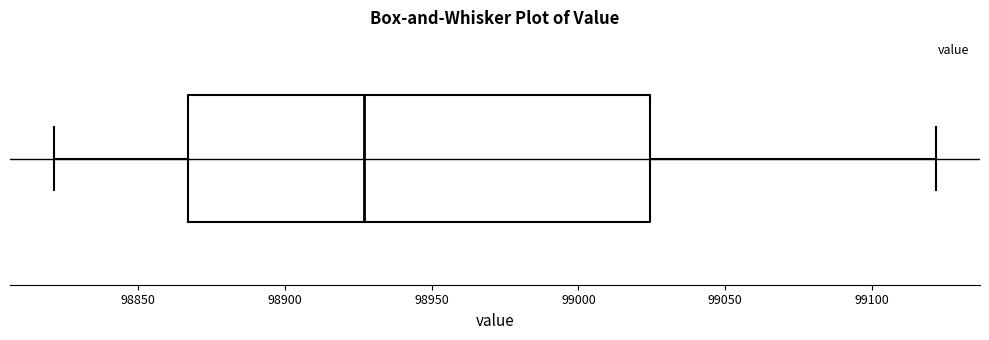

Read this box plot against the x-axis: the position of the median line, the range covered by the box, and the ends of both whiskers. The values are not printed on the chart, so give them approximately, as read against the axis.

median 98925, box 98865 to 99025, whiskers 98820 to 99120